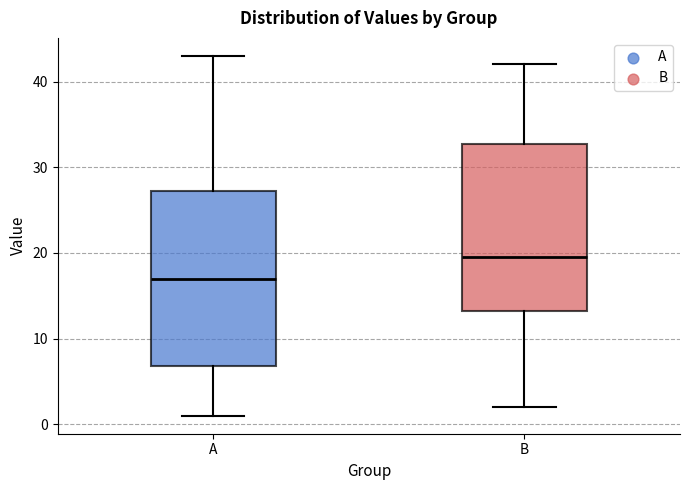

Which box has the highest median line?

B